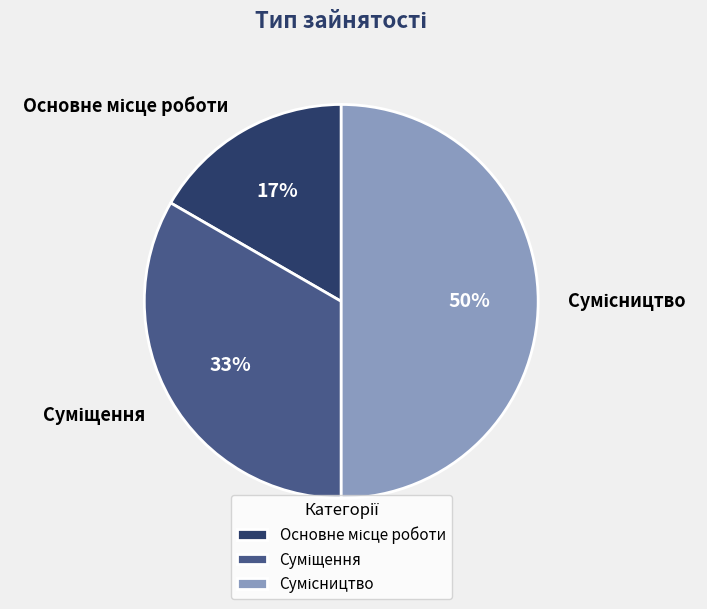

To the nearest percent, what is the average slice percentage?

33%